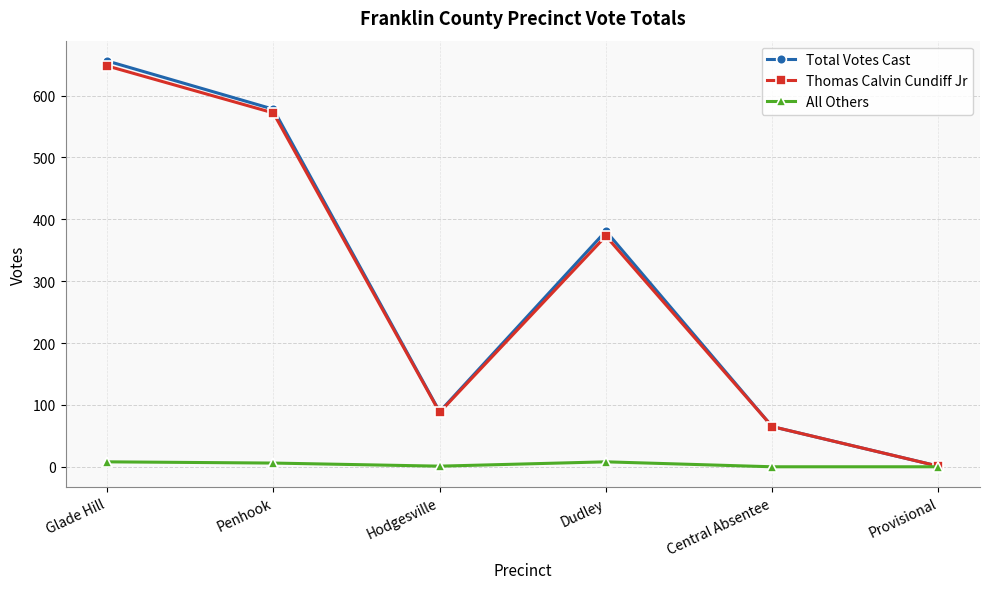

How many lines are shown in the chart?

3